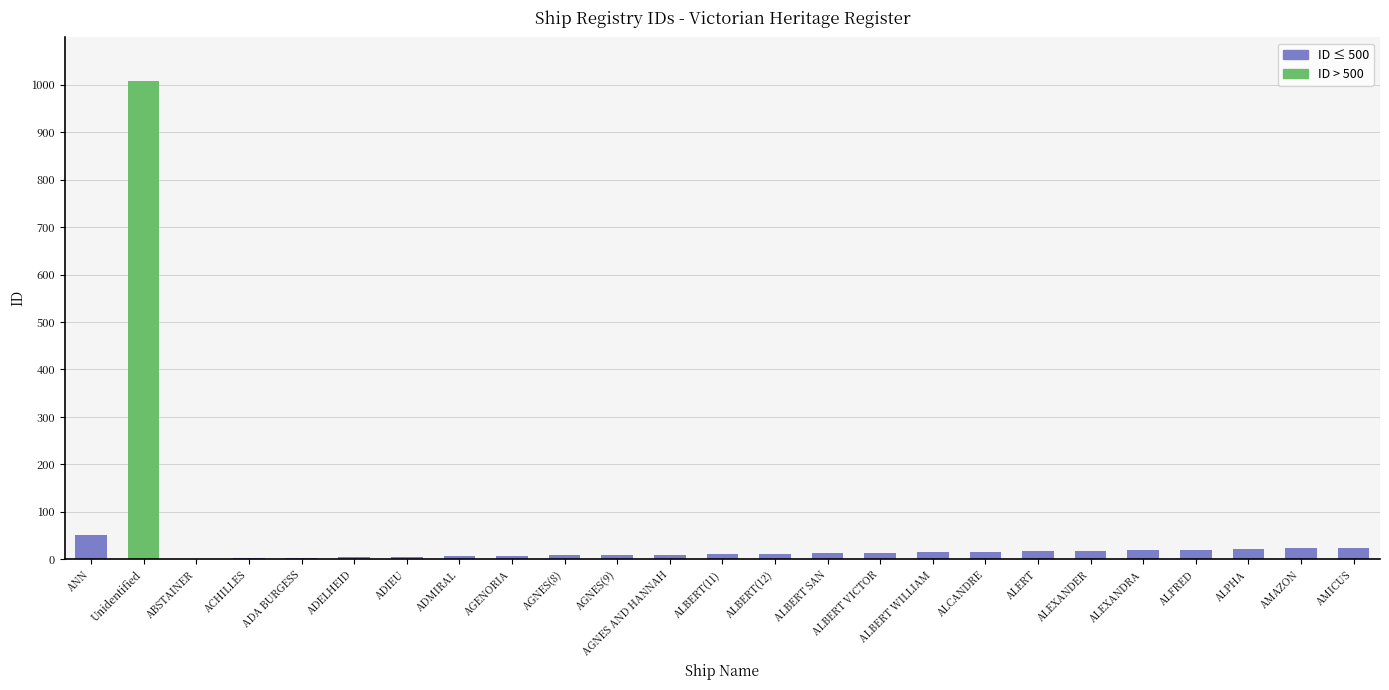

How many distinct data groups are displayed?

1